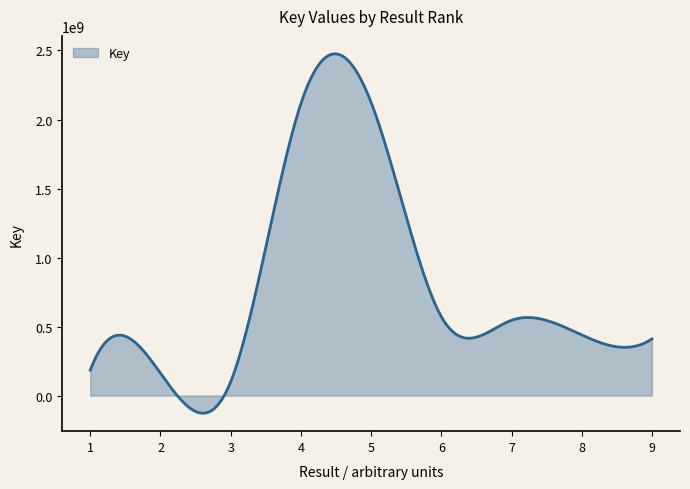

What is the minimum value shown in the chart?

100496199